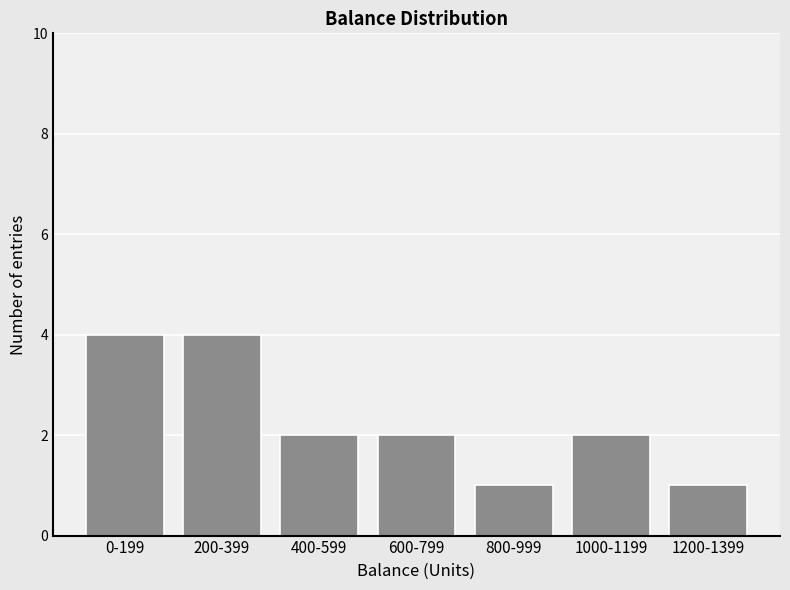

Reading left to right, list all the values displayed in this chart.

0-199=4	200-399=4	400-599=2	600-799=2	800-999=1	1000-1199=2	1200-1399=1